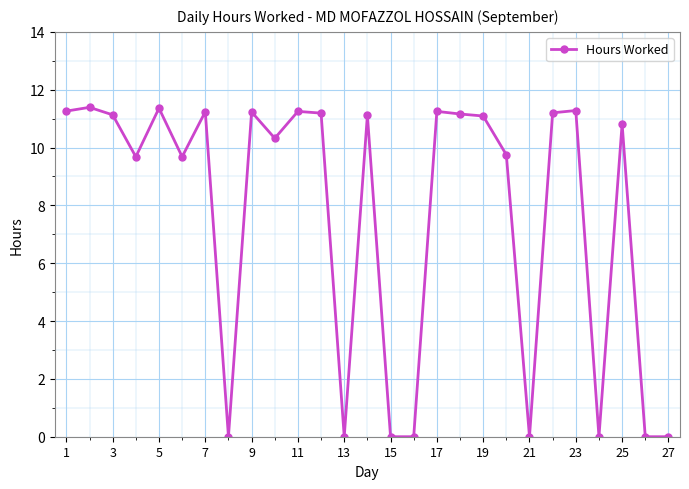

What is the sum of all values?

207.4